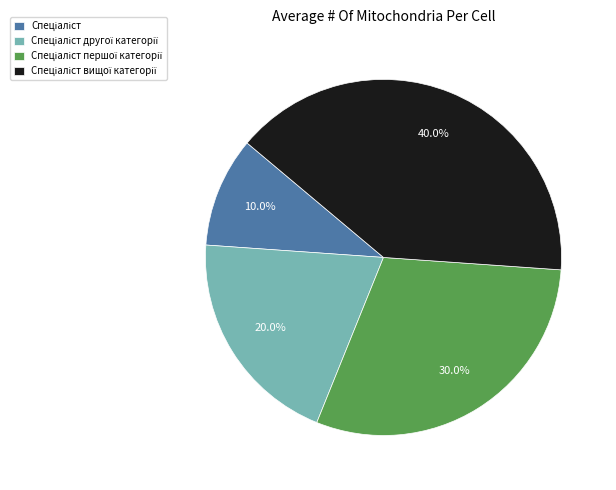

Does any single category account for the majority?

No